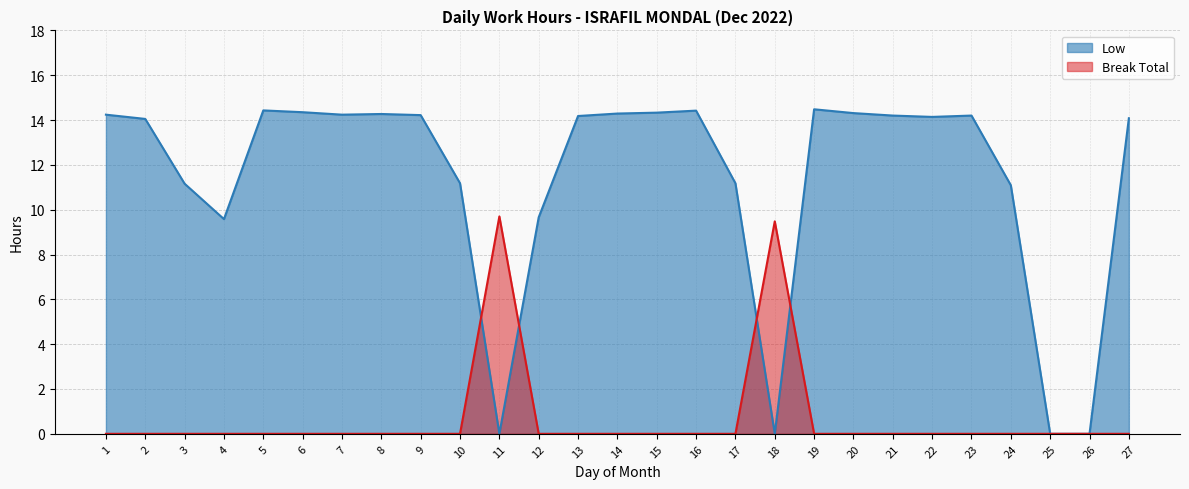

How many lines are shown in the chart?

2